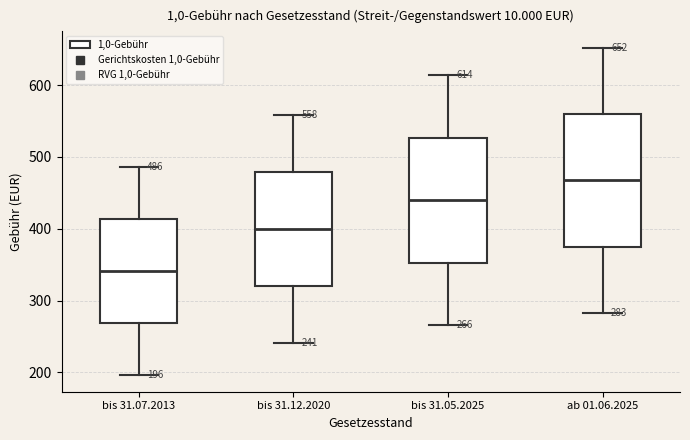

Which box has the highest median line?

ab 01.06.2025